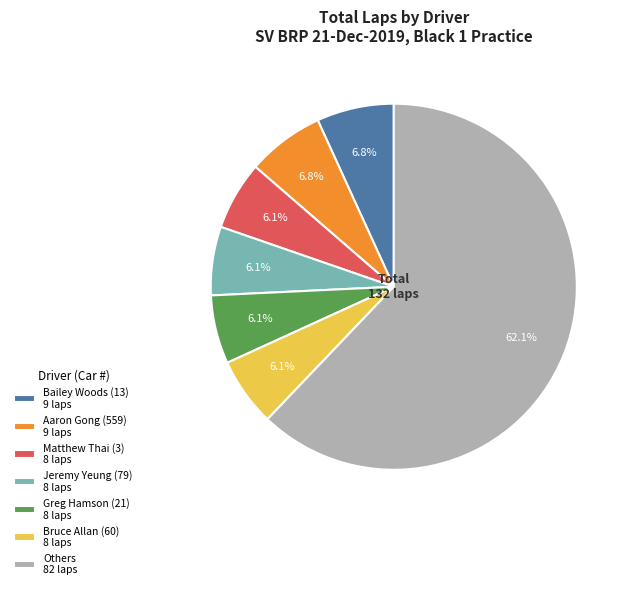

What is the largest slice in the pie chart?

Others 82 laps